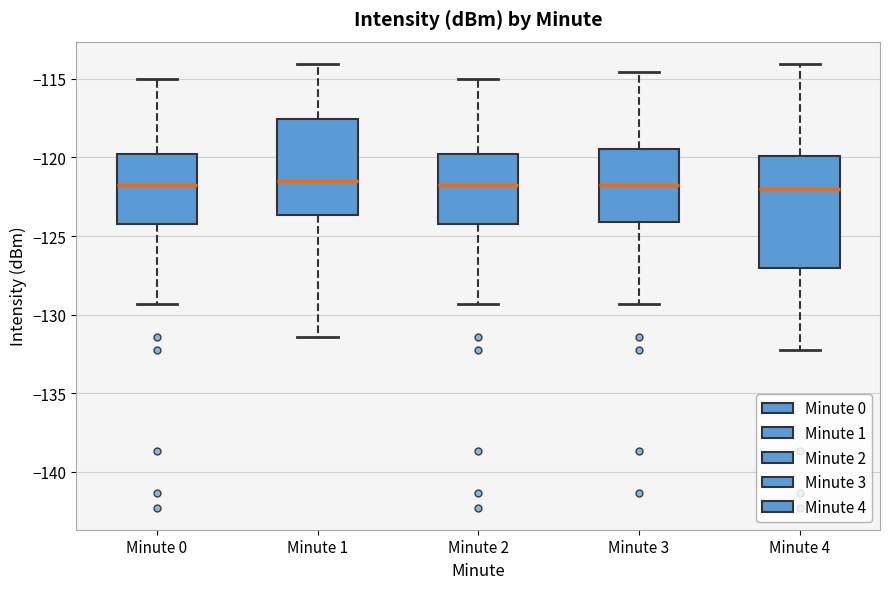

Which box is the tallest, from its lower edge to its upper edge?

Minute 4